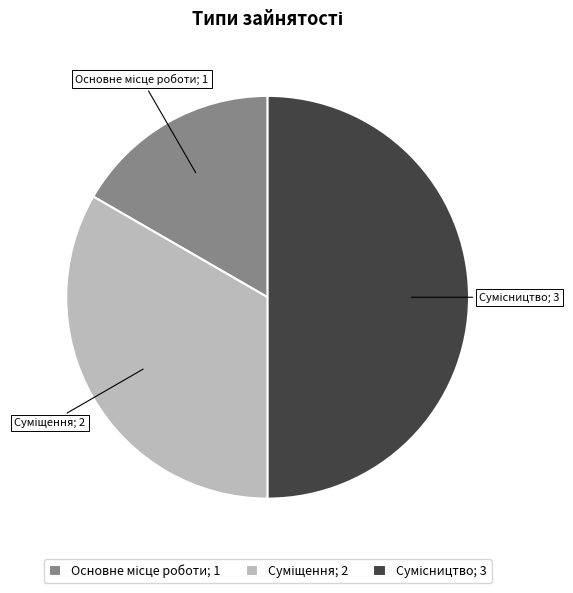

The Сумісництво slice represents 50% of the pie. True or false?

True